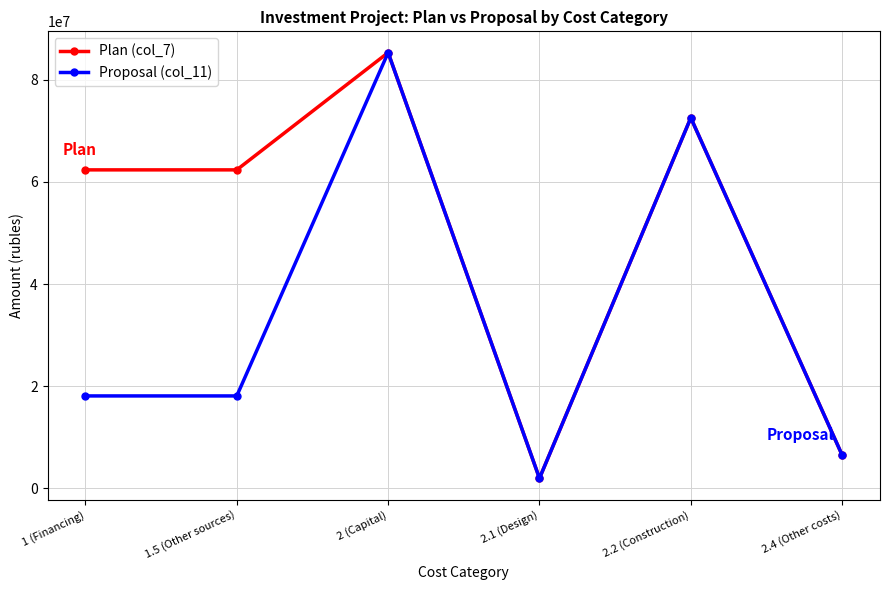

At which label does Plan (col_7) reach its peak?

2 (Capital)